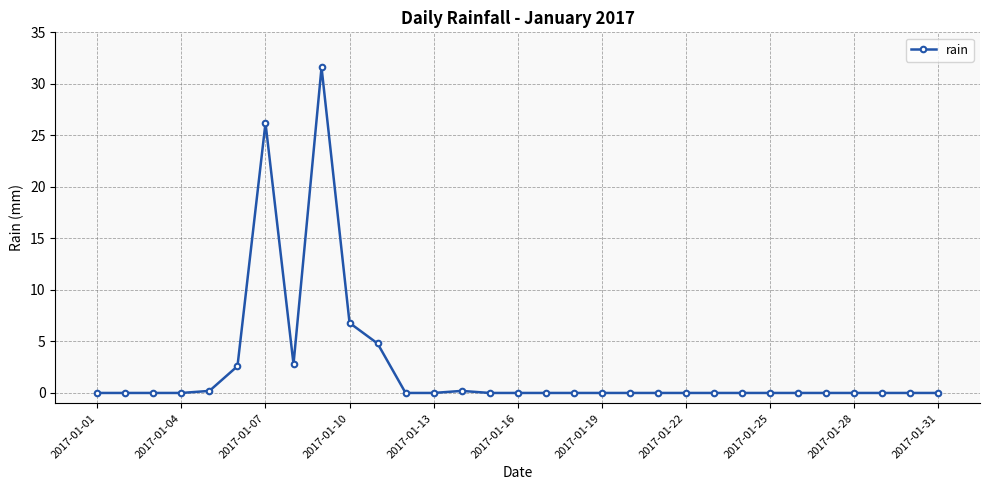

What is the average value?

2.4